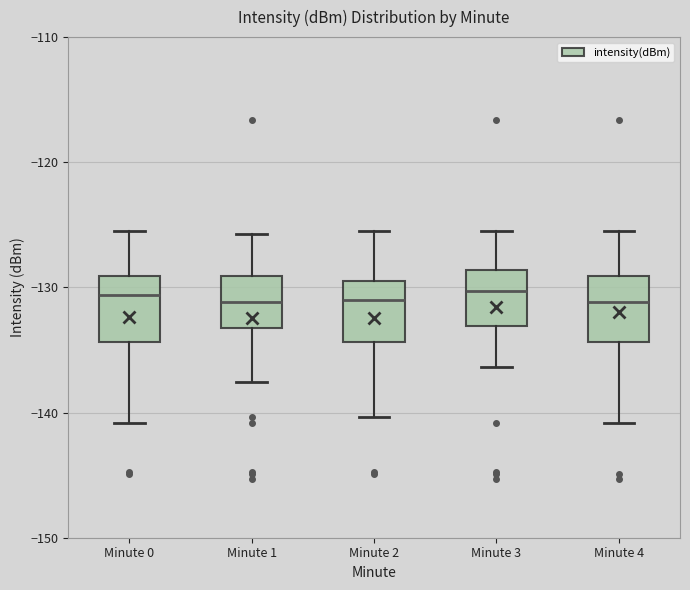

Reading left to right, transcribe this box plot: for each box, give where its median line is, the range the box spans, and where its two whiskers end, as read against the y-axis. The values are not printed on the chart, so give them approximately, as read against the axis.

Minute 0: median -131, box -134 to -129, whiskers -141 to -125
Minute 1: median -131, box -133 to -129, whiskers -138 to -126
Minute 2: median -131, box -134 to -129, whiskers -140 to -125
Minute 3: median -130, box -133 to -129, whiskers -136 to -125
Minute 4: median -131, box -134 to -129, whiskers -141 to -125